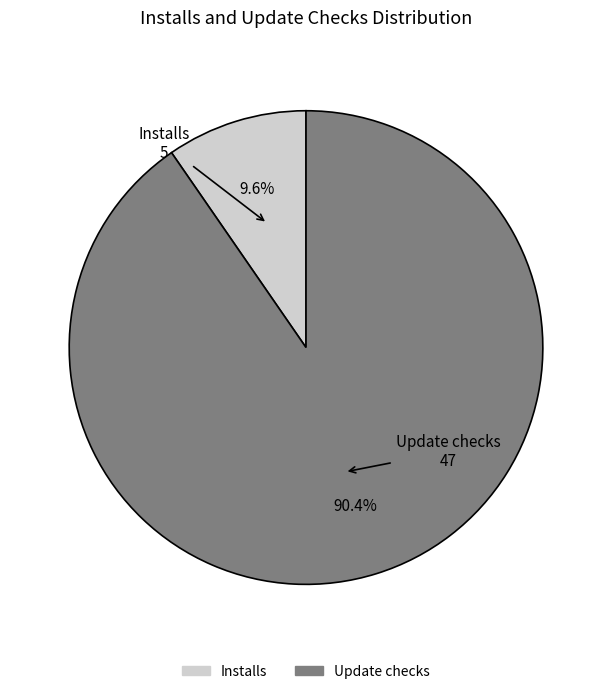

Is there a majority slice in this chart?

Yes